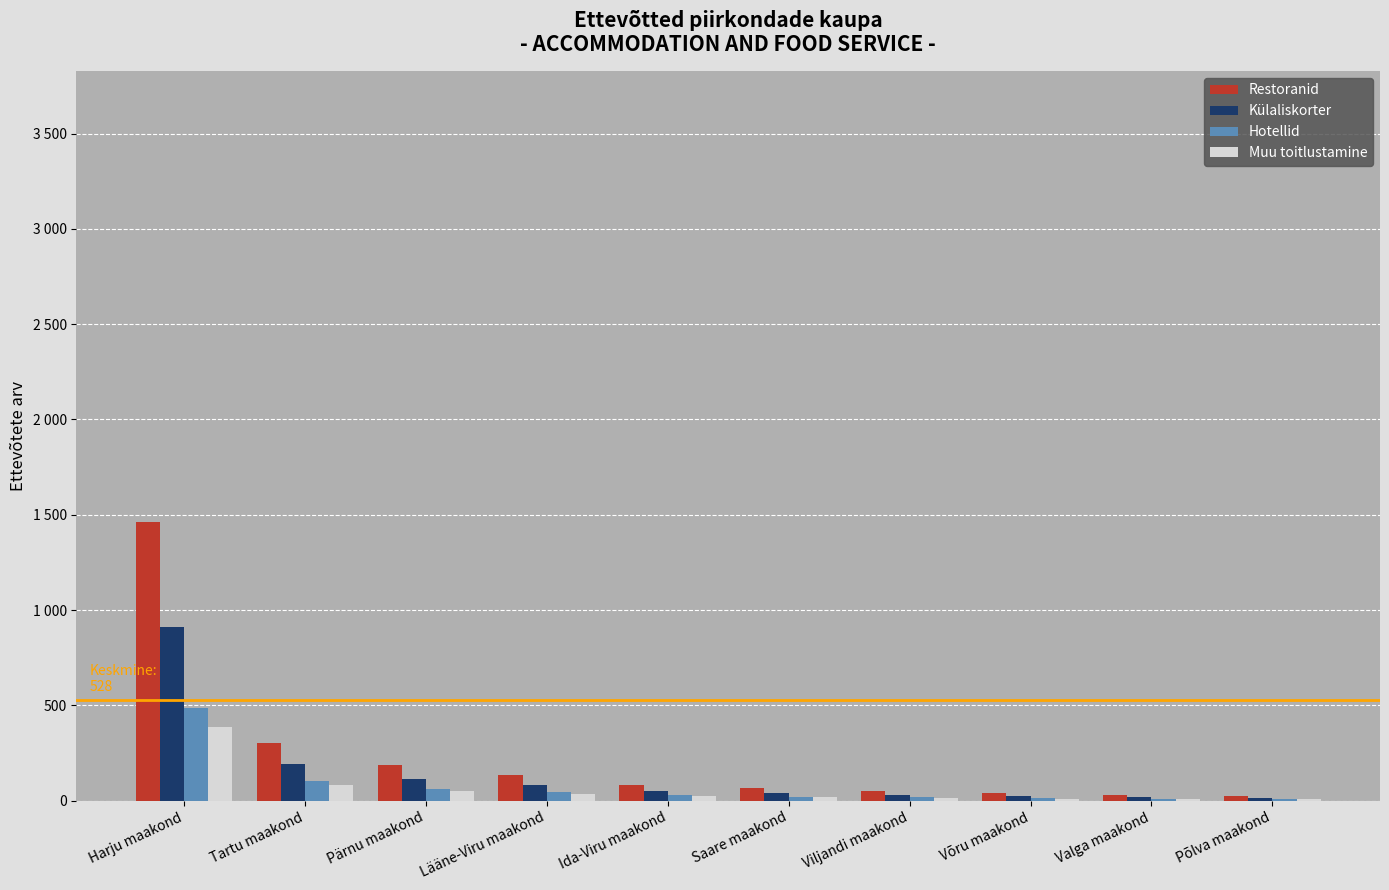

What are all the series names shown in the legend?

Restoranid, Külaliskorter, Hotellid, Muu toitlustamine